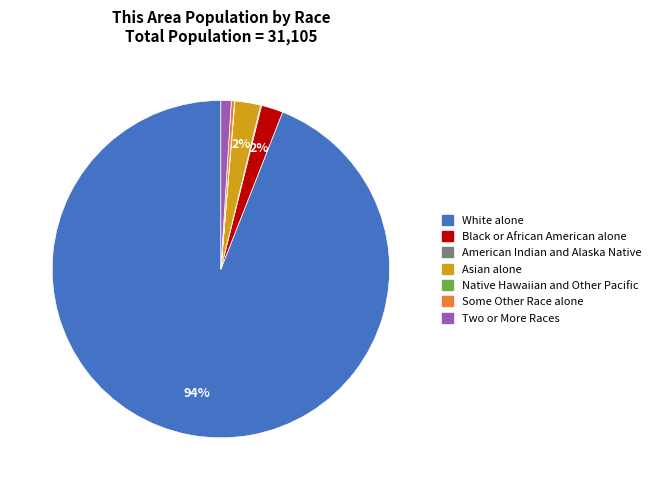

Between Some Other Race alone and Asian alone, which is larger?

Asian alone